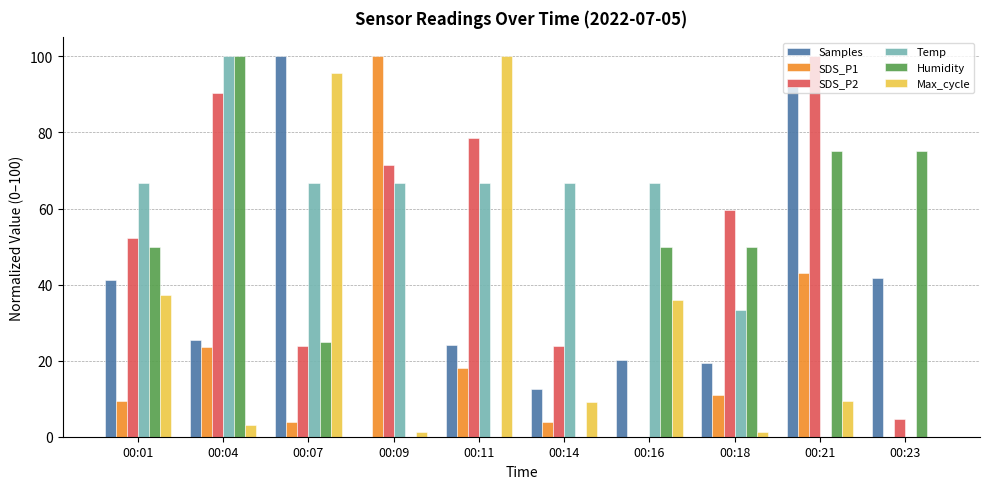

Are the bars horizontal?

No